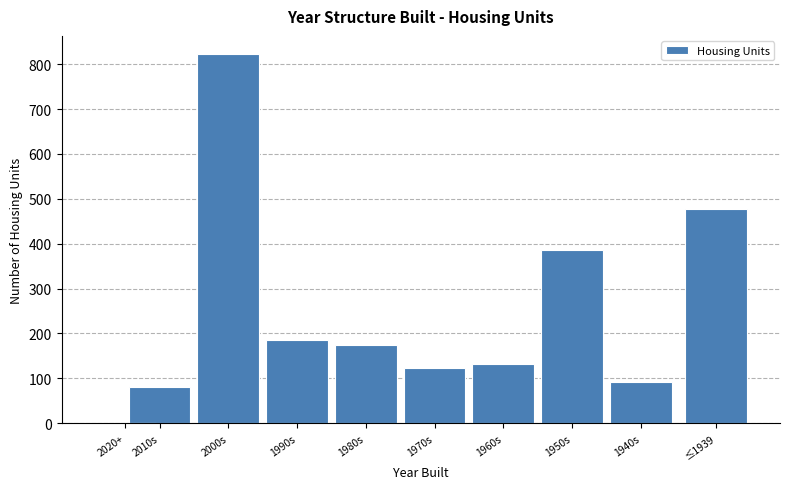

Reading left to right, what are all the values shown in this chart?

2020+=0	2010s=80	2000s=822	1990s=186	1980s=175	1970s=123	1960s=131	1950s=386	1940s=93	≤1939=477